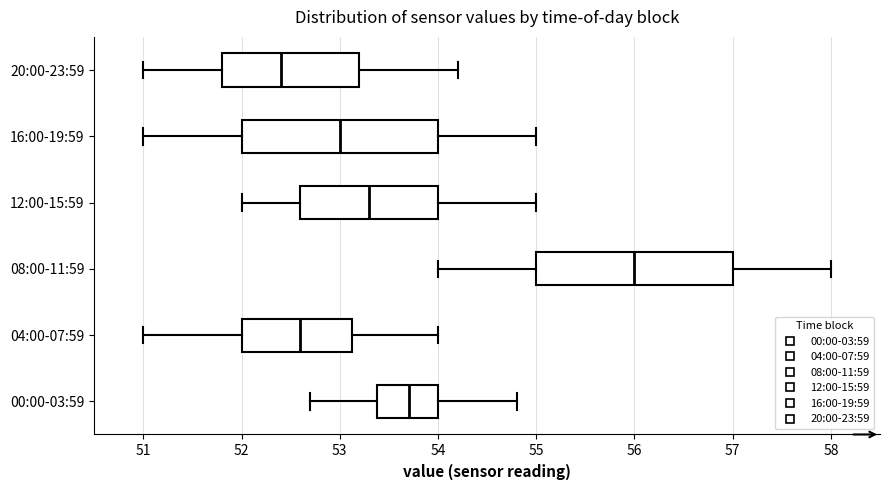

Reading bottom to top, read every box against the x-axis: the position of its median line, the range the box covers, and the ends of its whiskers. The values are not printed on the chart, so give them approximately, as read against the axis.

00:00-03:59: median 53.7, box 53.4 to 54.0, whiskers 52.7 to 54.8
04:00-07:59: median 52.6, box 52.0 to 53.1, whiskers 51.0 to 54.0
08:00-11:59: median 56.0, box 55.0 to 57.0, whiskers 54.0 to 58.0
12:00-15:59: median 53.3, box 52.6 to 54.0, whiskers 52.0 to 55.0
16:00-19:59: median 53.0, box 52.0 to 54.0, whiskers 51.0 to 55.0
20:00-23:59: median 52.4, box 51.8 to 53.2, whiskers 51.0 to 54.2